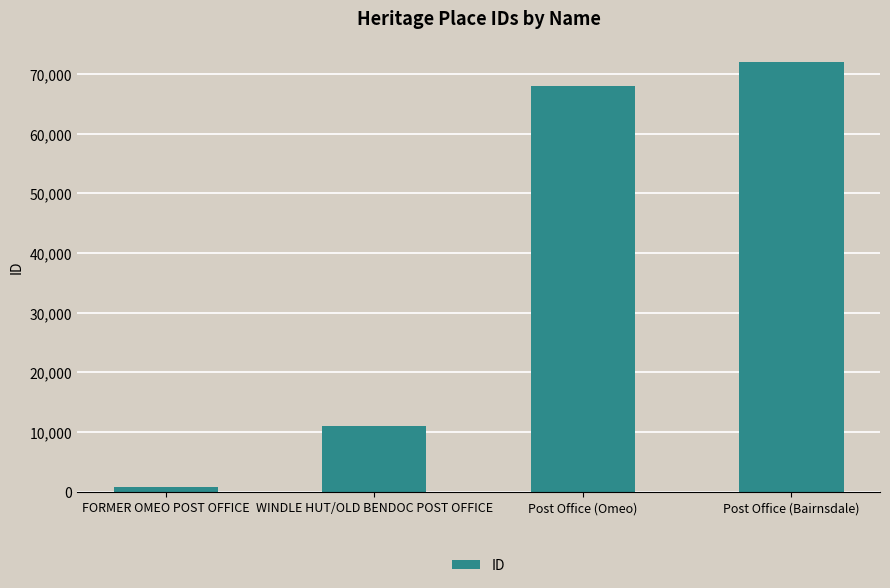

What is the value of the 3rd bar from the left?

67973